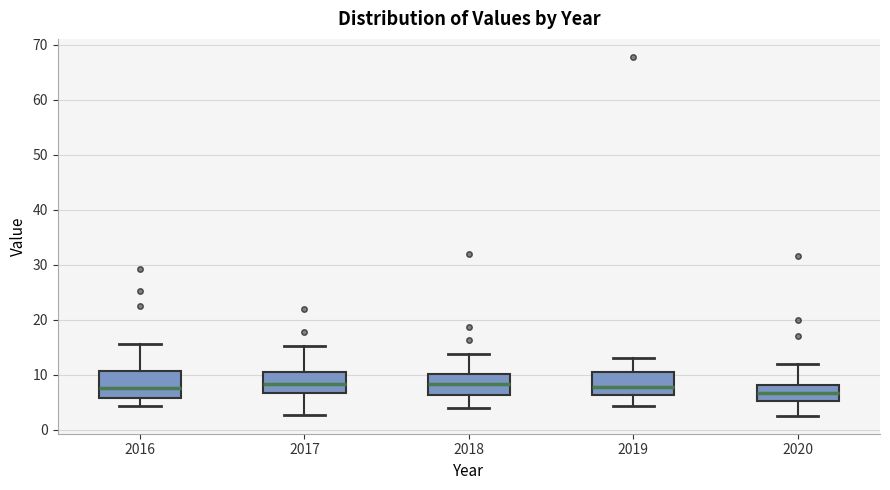

Reading left to right, read every box against the y-axis: the position of its median line, the range the box covers, and the ends of its whiskers. The values are not printed on the chart, so give them approximately, as read against the axis.

2016: median 8, box 6 to 11, whiskers 4 to 16
2017: median 8, box 7 to 10, whiskers 3 to 15
2018: median 8, box 6 to 10, whiskers 4 to 14
2019: median 8, box 6 to 10, whiskers 4 to 13
2020: median 7, box 5 to 8, whiskers 3 to 12